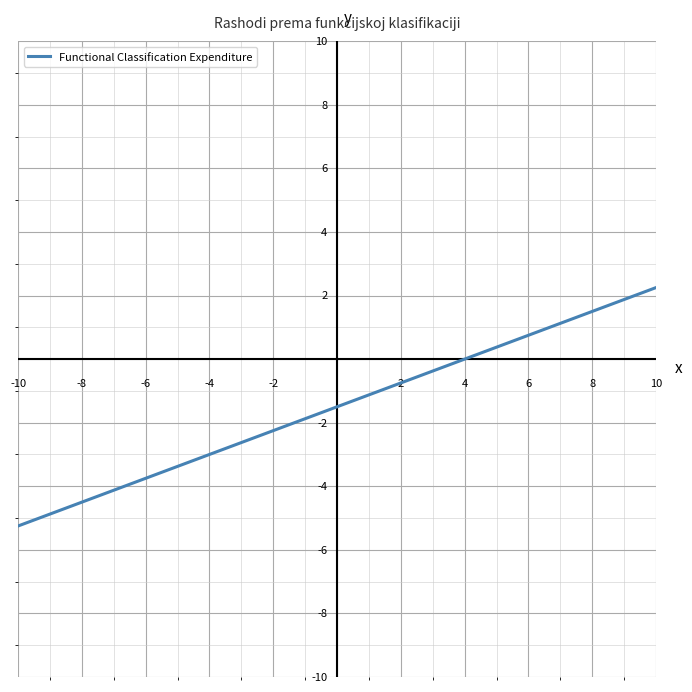

Count the values in the range -3 to 0.

5